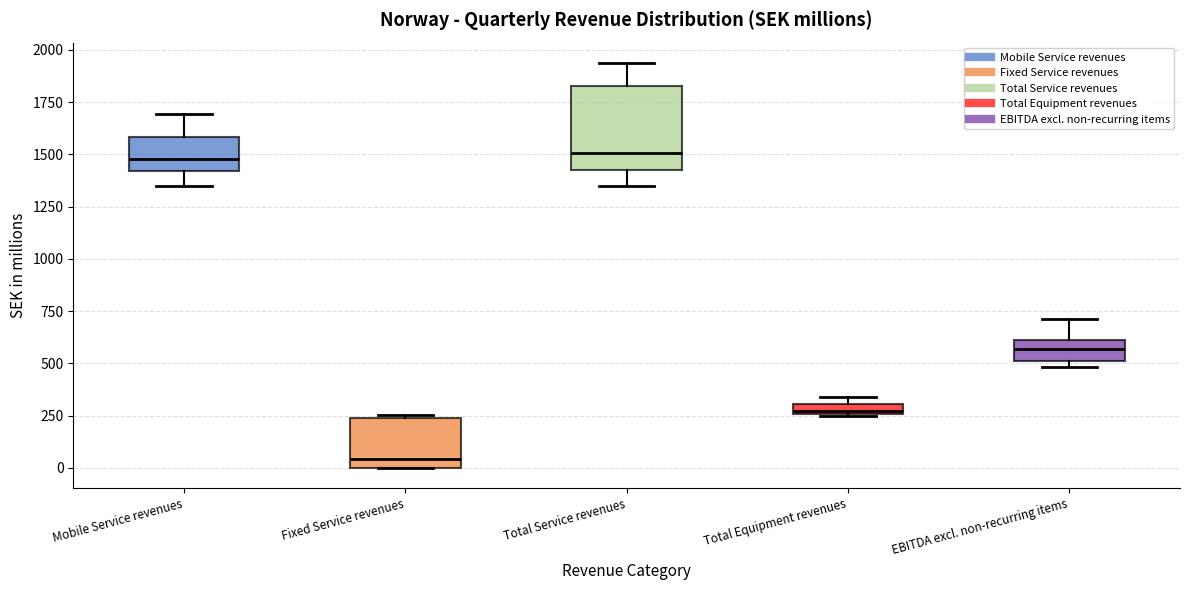

Comparing the boxes themselves (not the whiskers), which one is the tallest?

Total Service revenues